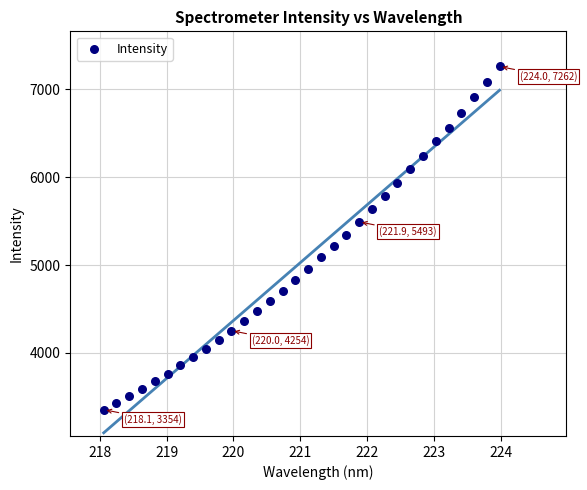

What is the range of Y values (max minus min)?

3907.2